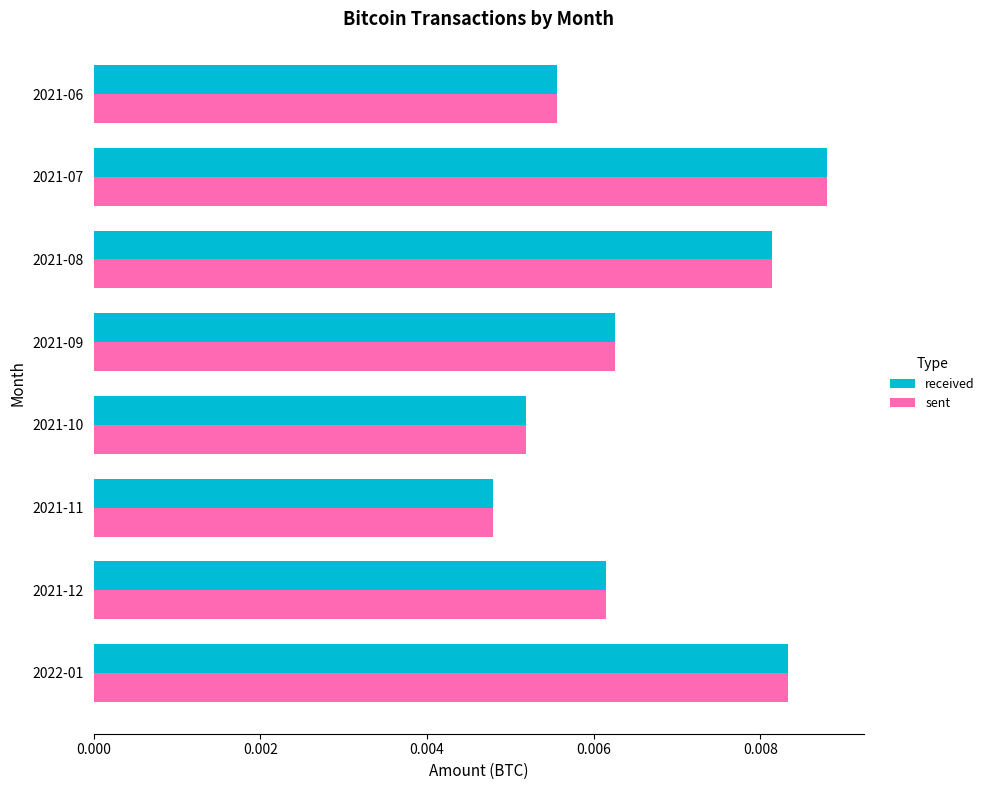

At how many categories does at least one series exceed 0?

8